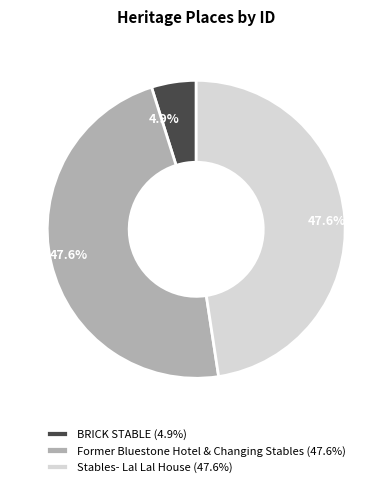

Approximately how many times larger is the value at Former Bluestone Hotel & Changing Stables (47.6%) compared to Stables- Lal Lal House (47.6%)?

1.0